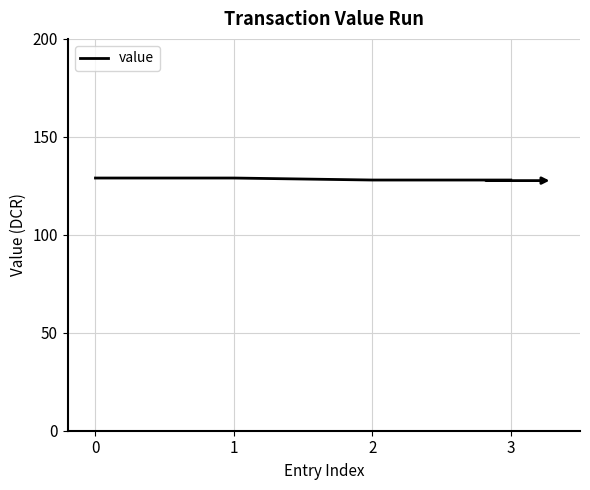

True or false: the data shows 225.5 at 1.

False